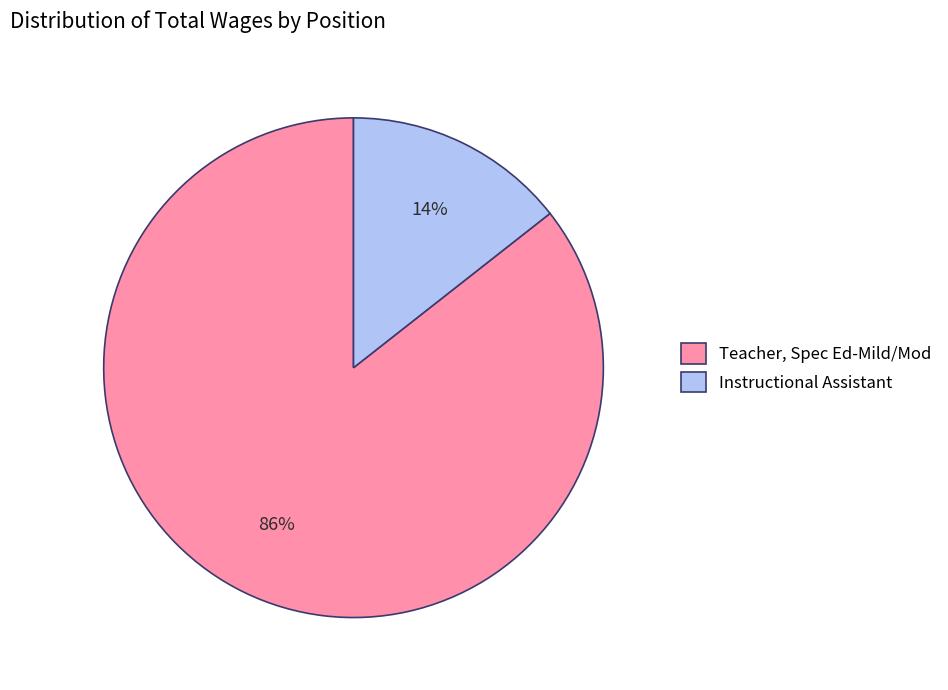

To the nearest percent, what percentage of the pie is Teacher, Spec Ed-Mild/Mod?

86%